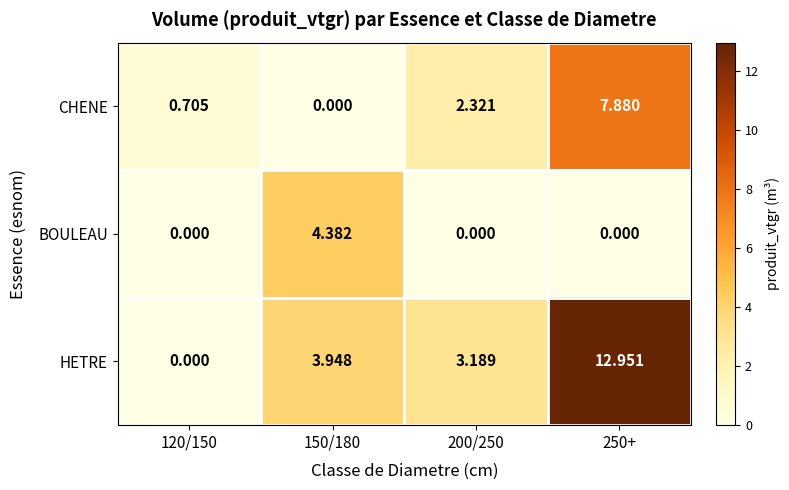

Between 120/150 and 200/250, which series saw the biggest shift?

HETRE